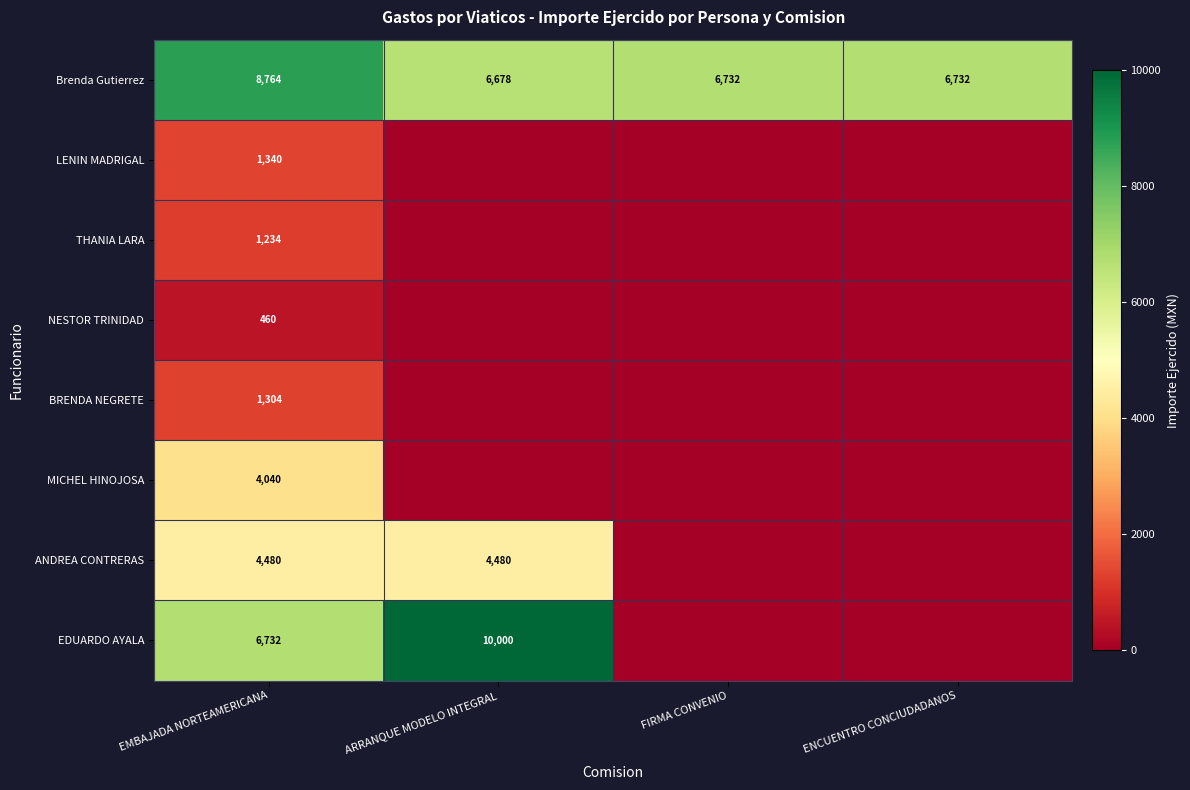

What is the approximate value of Brenda Gutierrez at EMBAJADA NORTEAMERICANA, to the nearest 10?

8760